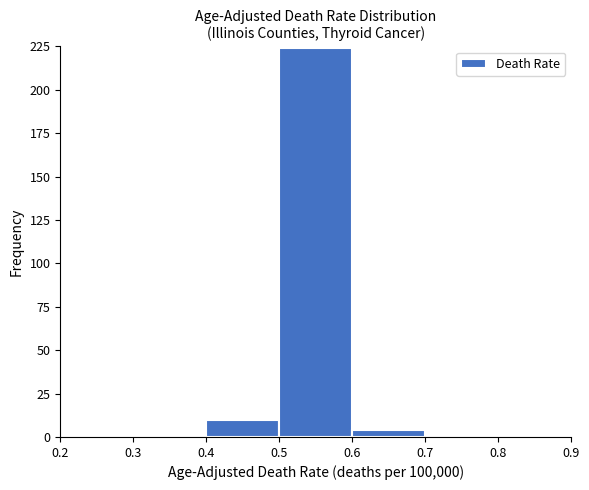

What is the height of the bar covering 0.5 to 0.6 on the x-axis? The values are not printed on the chart, so give them approximately, as read against the axis.

225